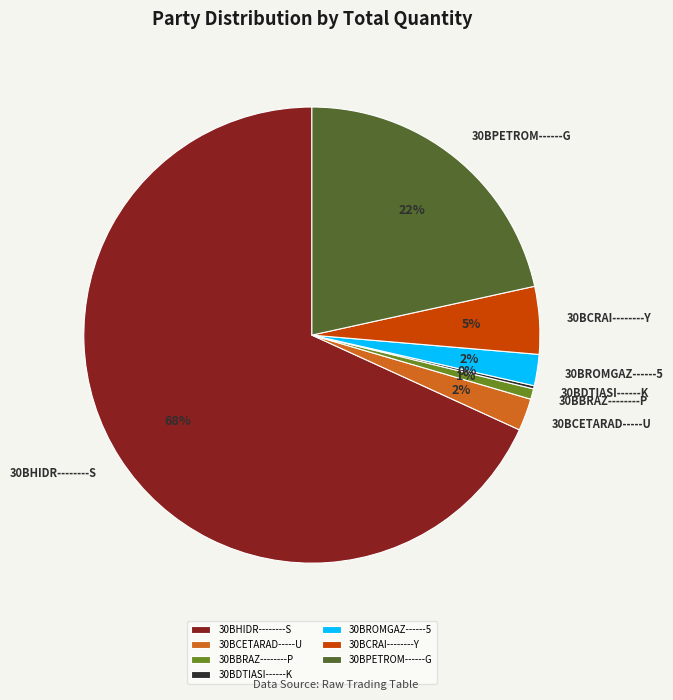

To the nearest percent, what portion does 30BCRAI--------Y represent?

5%